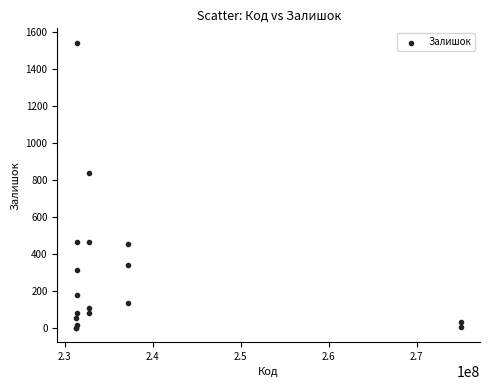

What Y value in the scatter plot is closest to 773?

838